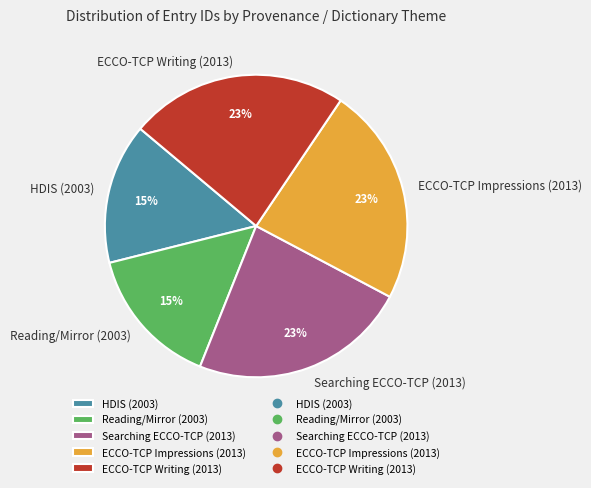

Count the number of slices in the pie.

5